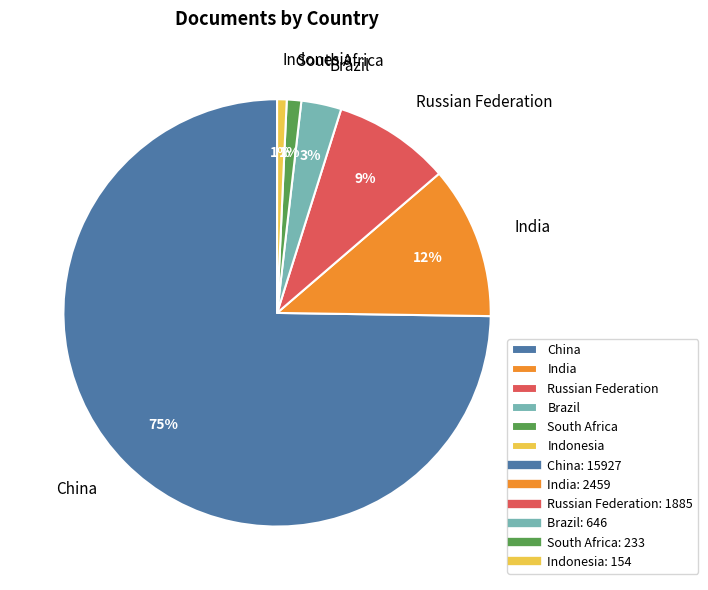

To the nearest percent, what percentage of the pie is Russian Federation?

9%